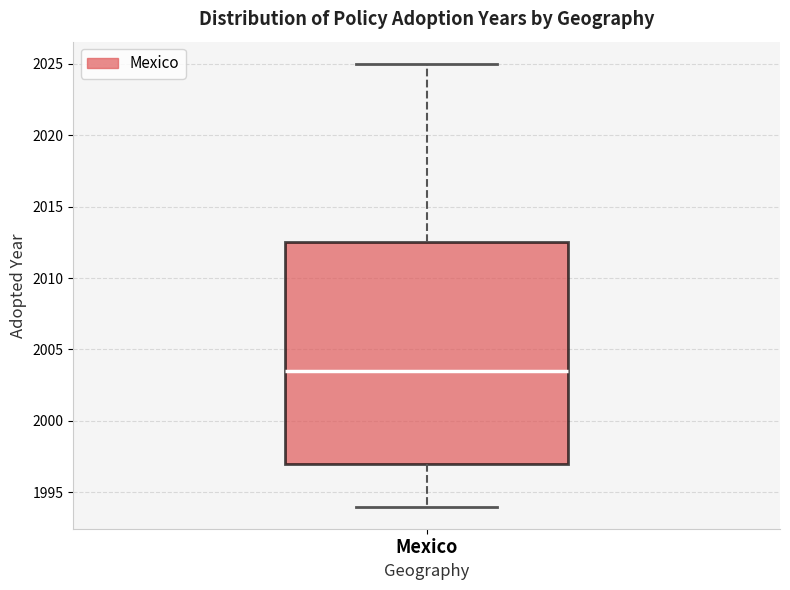

Transcribe this box plot: give where the median line is, the range the box spans, and where the two whiskers end, as read against the y-axis. The values are not printed on the chart, so give them approximately, as read against the axis.

median 2003.5, box 1997.0 to 2012.5, whiskers 1994.0 to 2025.0